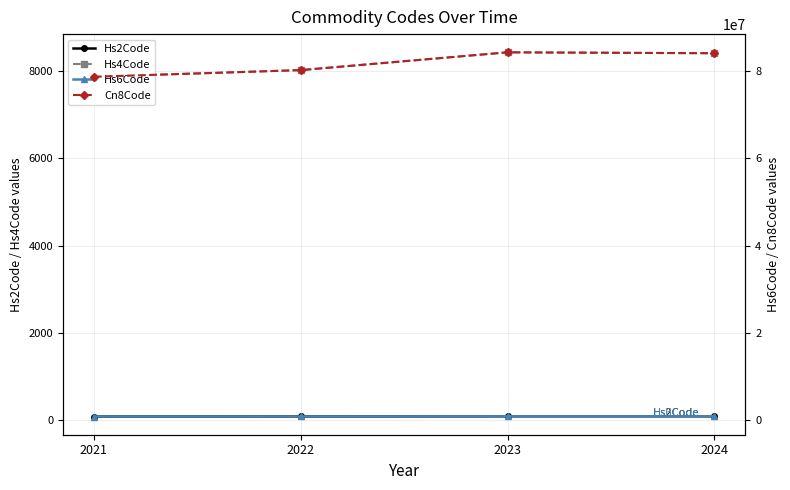

True or false: Hs6Code has more than 1 interior local peaks.

False